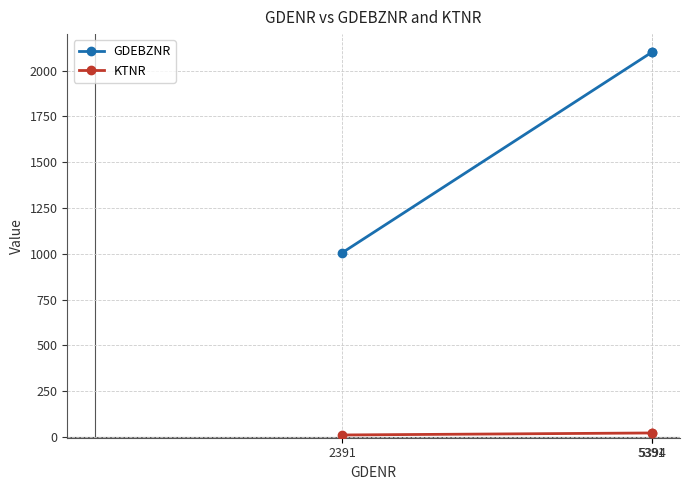

Which series has the largest range (max minus min)?

GDEBZNR